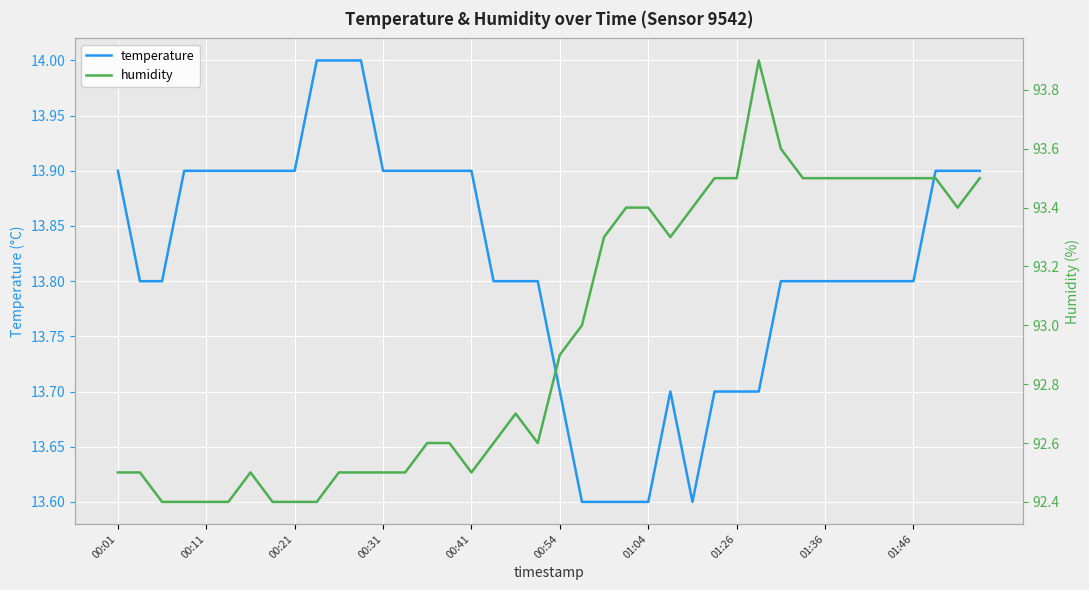

The value of temperature at 00:21 is 8.3. True or false?

False